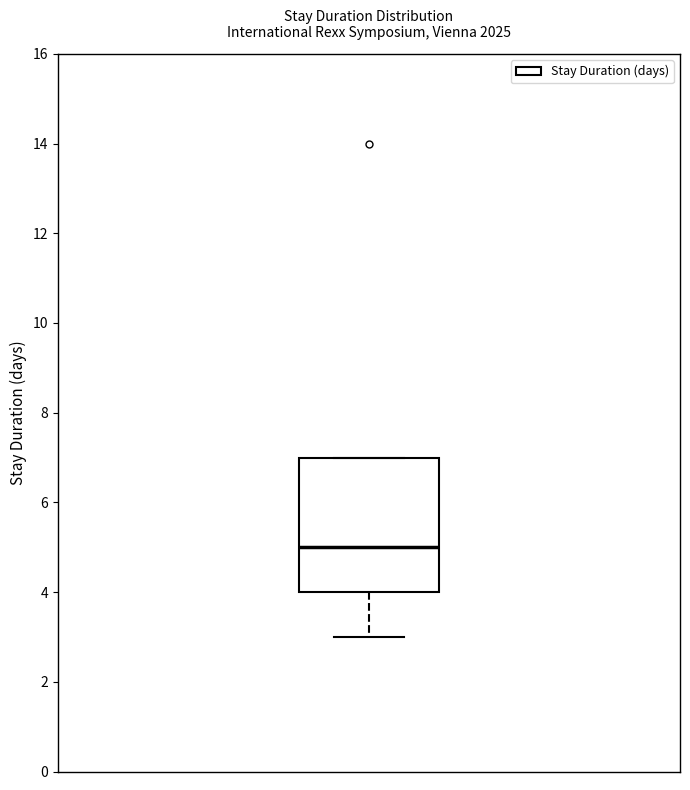

Transcribe this box plot: give where the median line is, the range the box spans, and where the two whiskers end, as read against the y-axis. The values are not printed on the chart, so give them approximately, as read against the axis.

median 5, box 4 to 7, whiskers 3 to 7